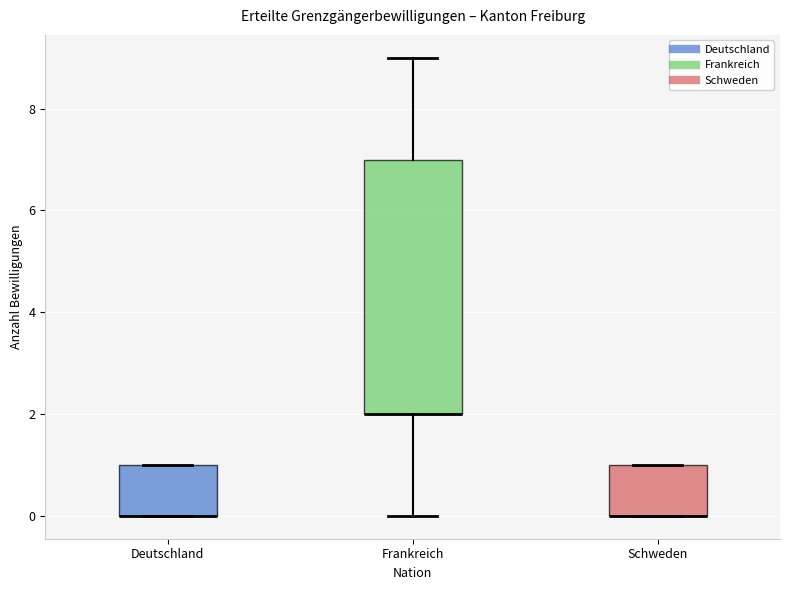

Where is the lower edge of the box for Frankreich on the y-axis? The values are not printed on the chart, so give them approximately, as read against the axis.

2